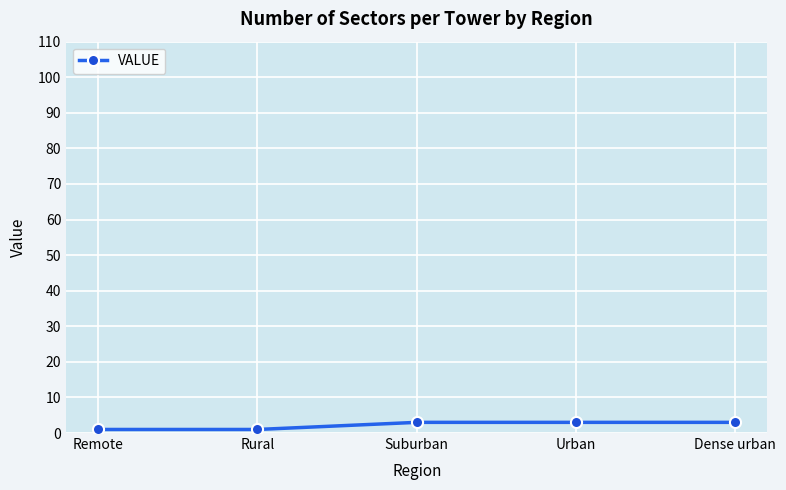

What is the ratio of the value at Urban to the value at Suburban?

1.0